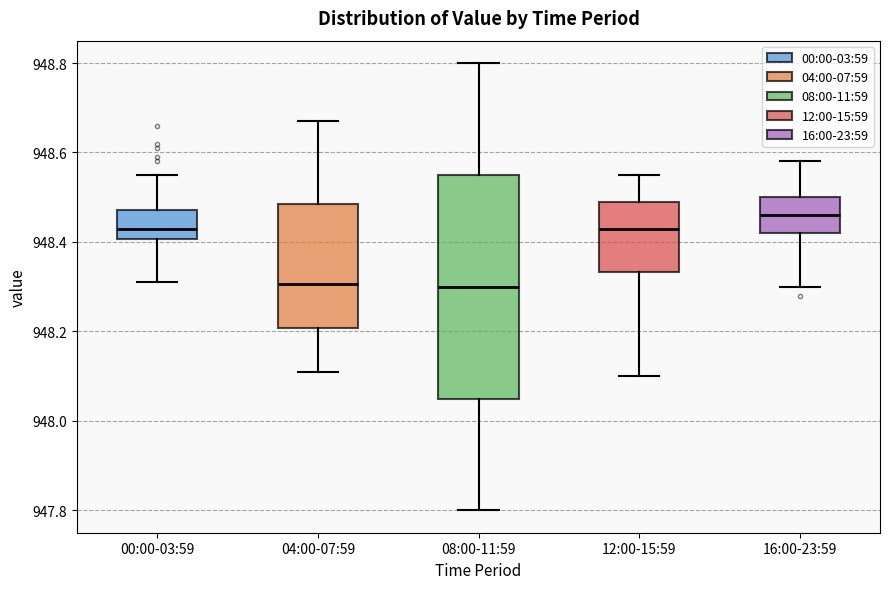

Comparing the boxes themselves (not the whiskers), which one is the tallest?

08:00-11:59